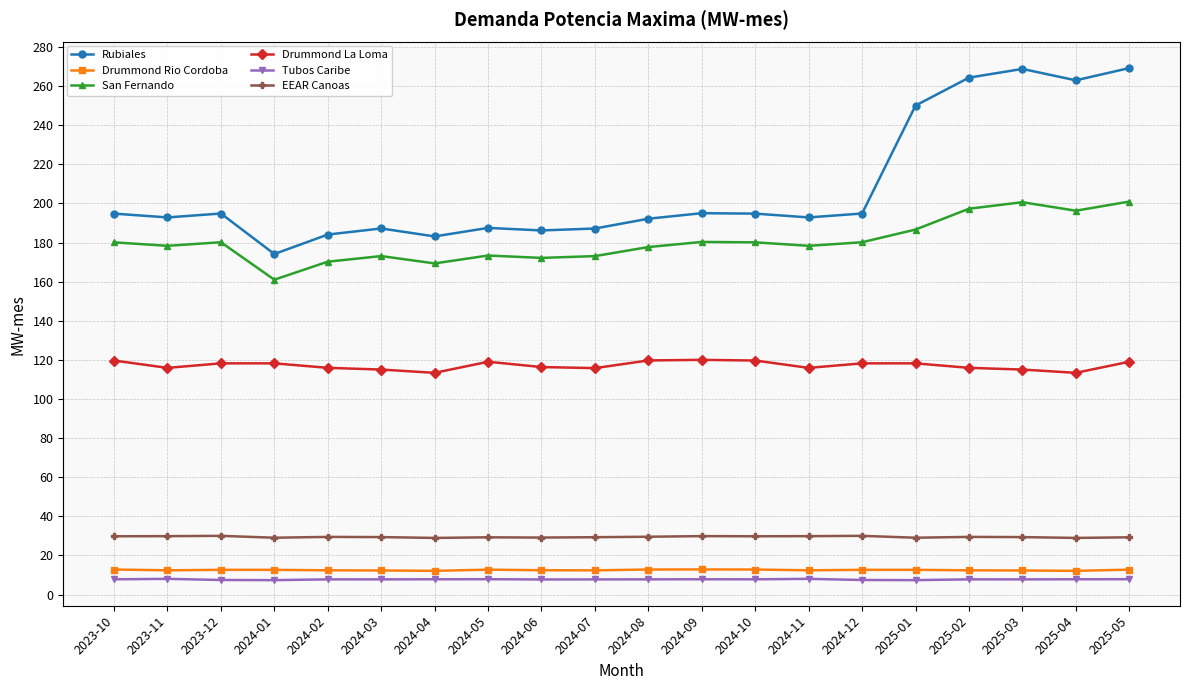

What is the sum of all Rubiales values?

4156.7